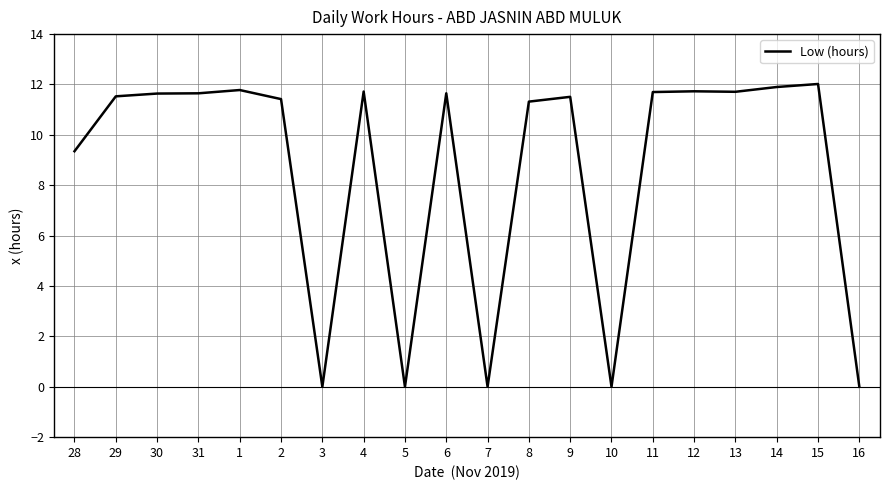

What is the difference between the maximum and minimum values?

12.0